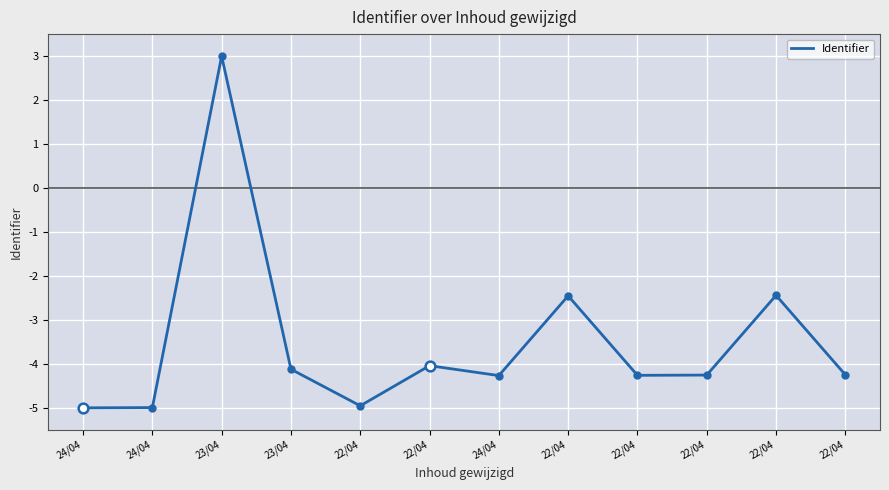

Where does the data first go above -4?

23/04